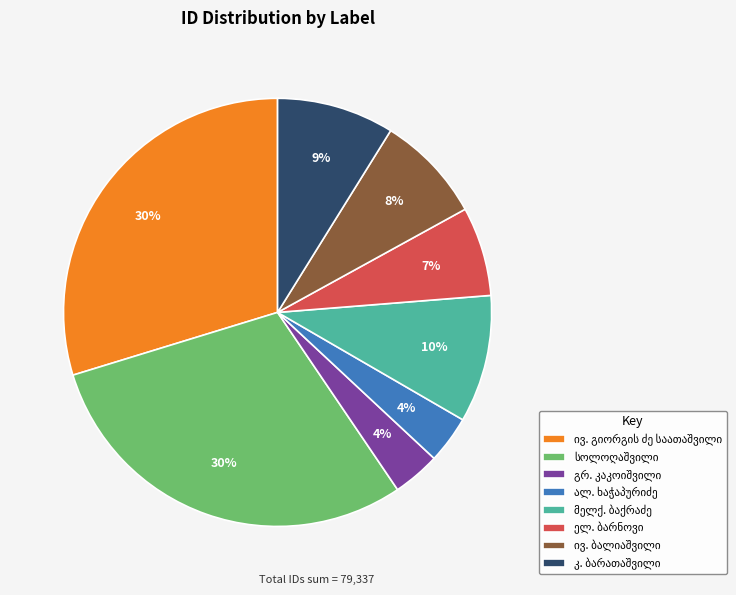

To the nearest percent, what is the average slice percentage?

12%